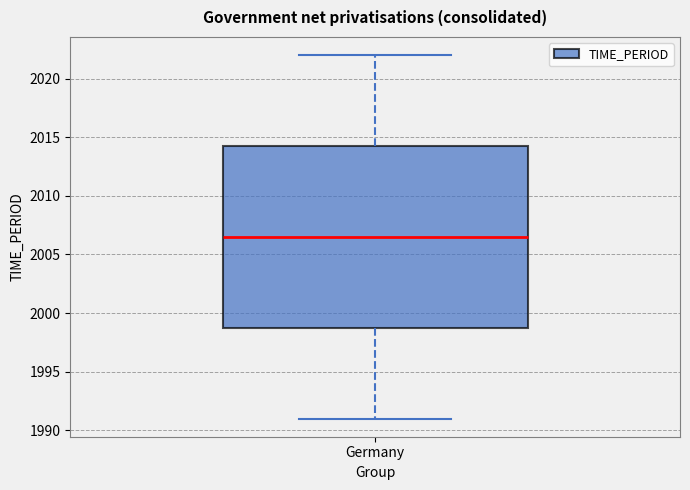

Transcribe this box plot: give where the median line is, the range the box spans, and where the two whiskers end, as read against the y-axis. The values are not printed on the chart, so give them approximately, as read against the axis.

median 2006.5, box 1999.0 to 2014.5, whiskers 1991.0 to 2022.0